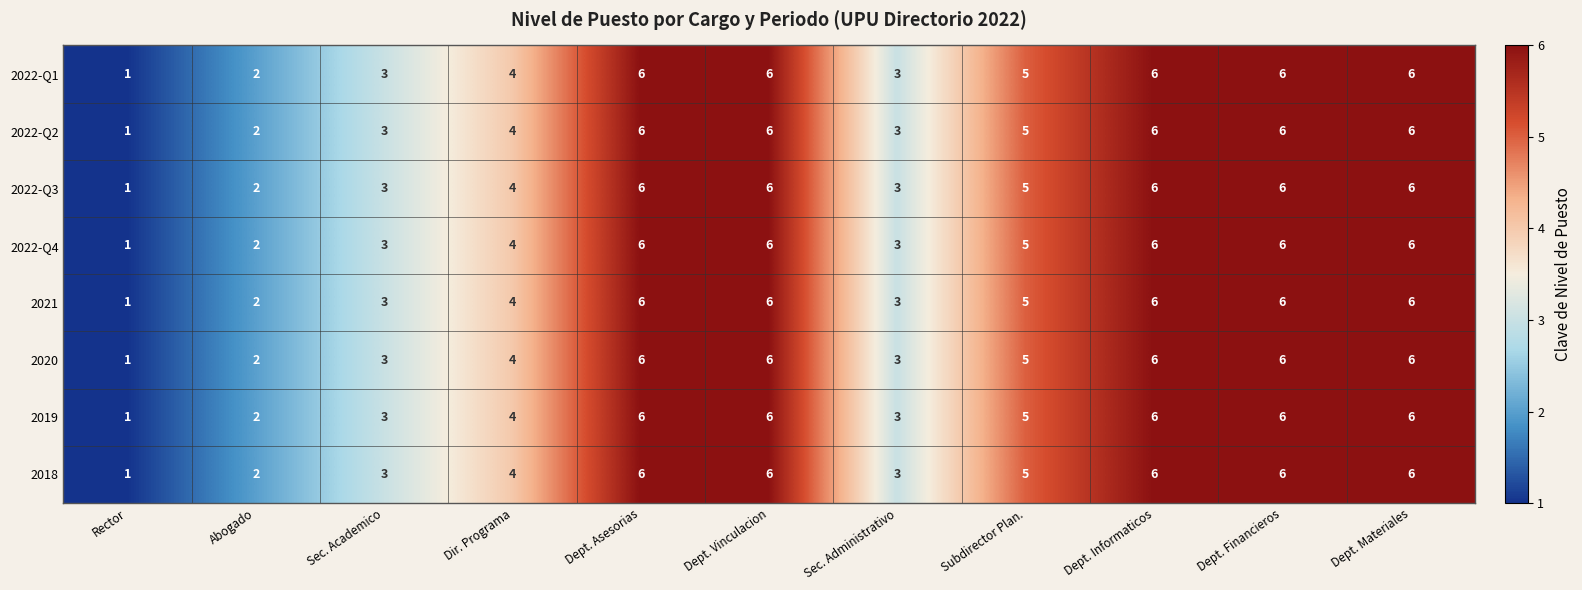

Count the number of categories in the chart.

11